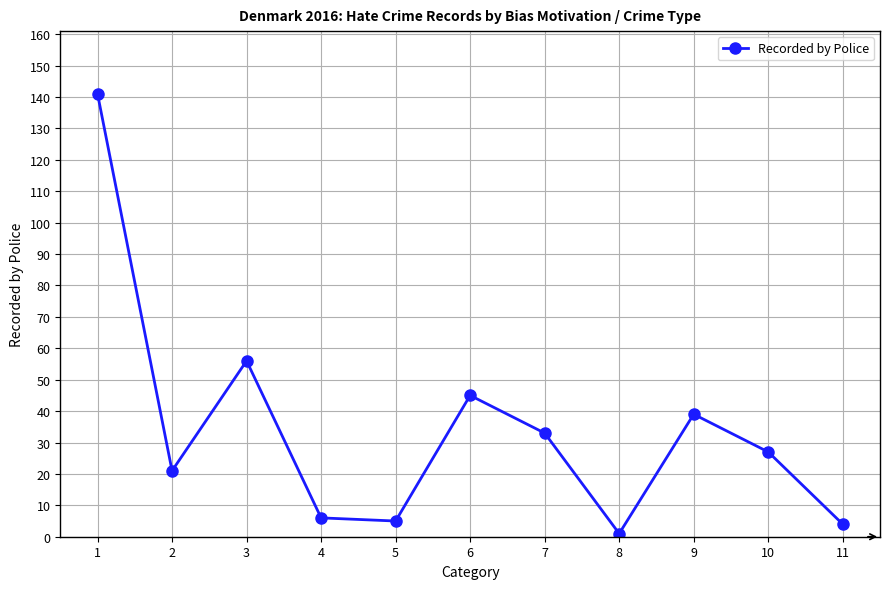

True or false: there are more than 1 points higher than both neighbors.

True